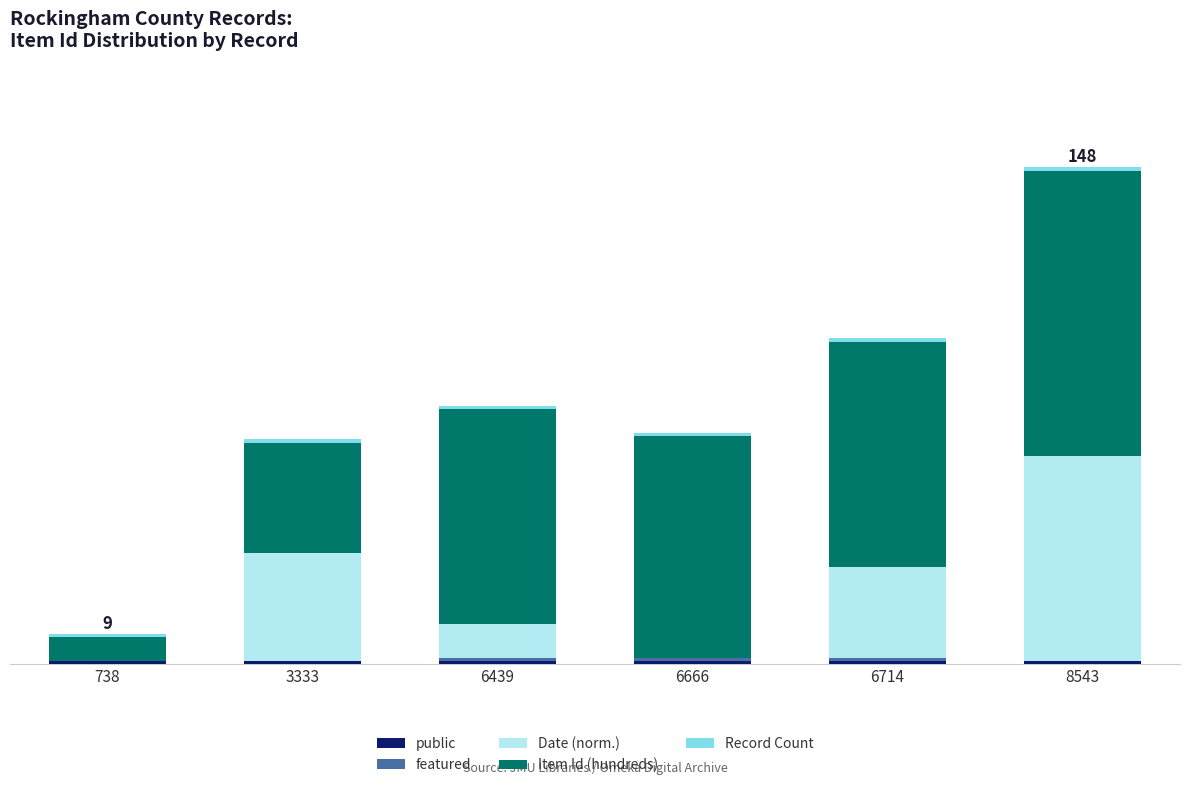

Are the bars grouped side by side (vs. stacked)?

No